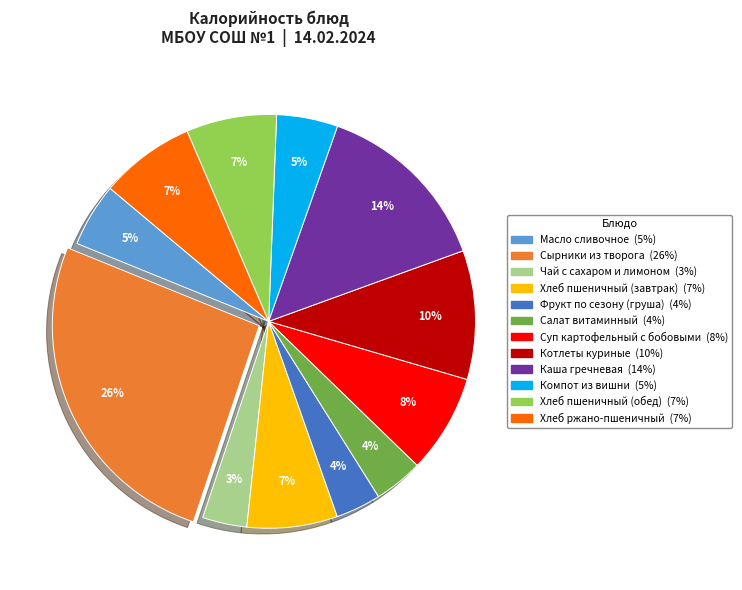

Combined, do Сырники из творога and Масло сливочное account for over 50%?

No